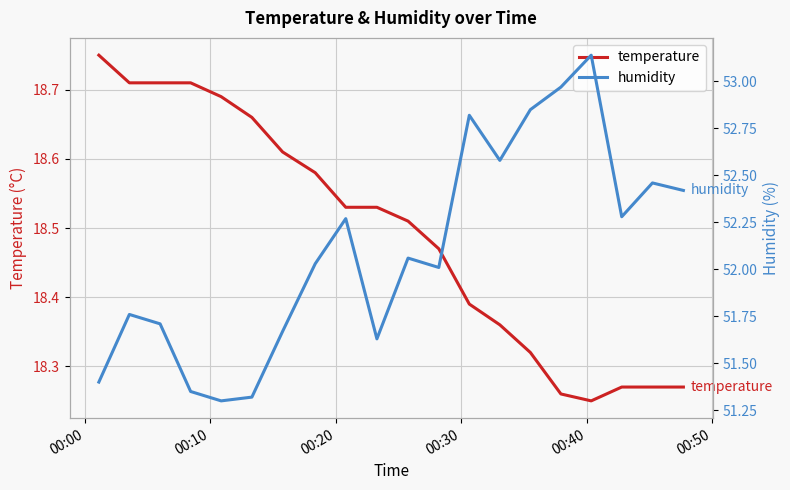

True or false: temperature and humidity cross at least once.

False